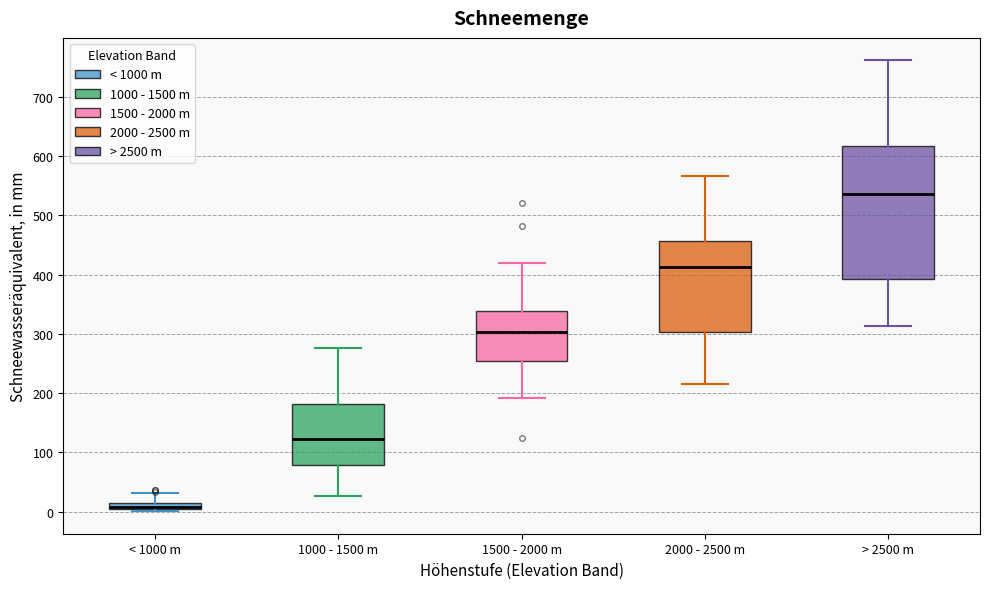

Which box is the tallest, from its lower edge to its upper edge?

> 2500 m